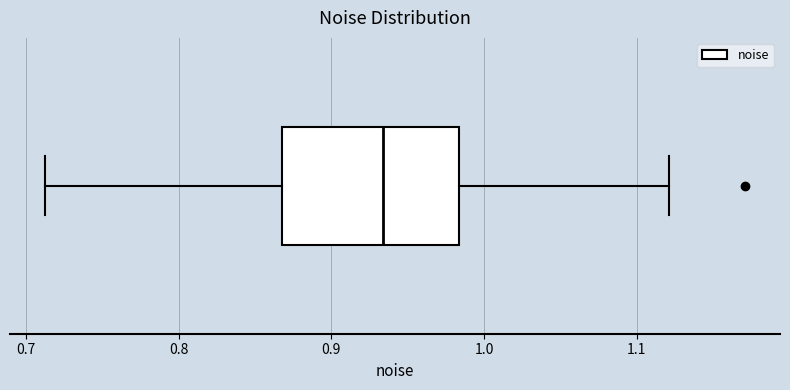

Transcribe this box plot: give where the median line is, the range the box spans, and where the two whiskers end, as read against the x-axis. The values are not printed on the chart, so give them approximately, as read against the axis.

median 0.93, box 0.87 to 0.98, whiskers 0.71 to 1.12